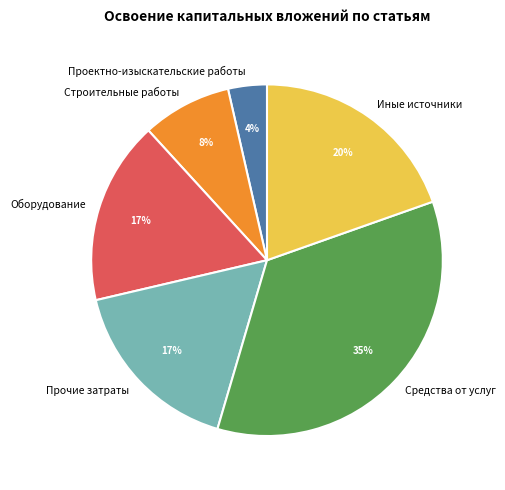

To the nearest percent, what is the average slice percentage?

17%